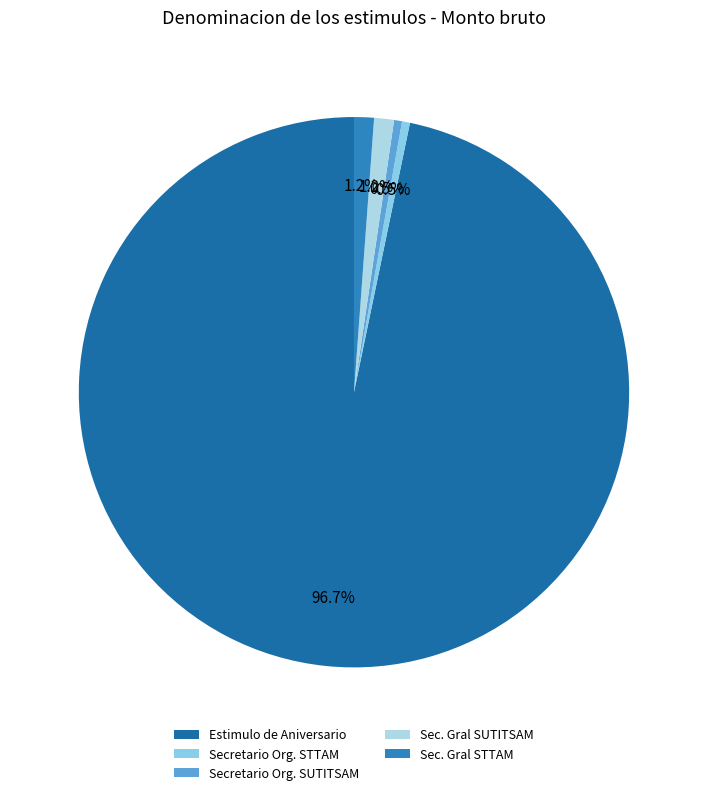

To the nearest percent, what is the combined percentage of Sec. Gral SUTITSAM and Secretario Org. STTAM?

2%